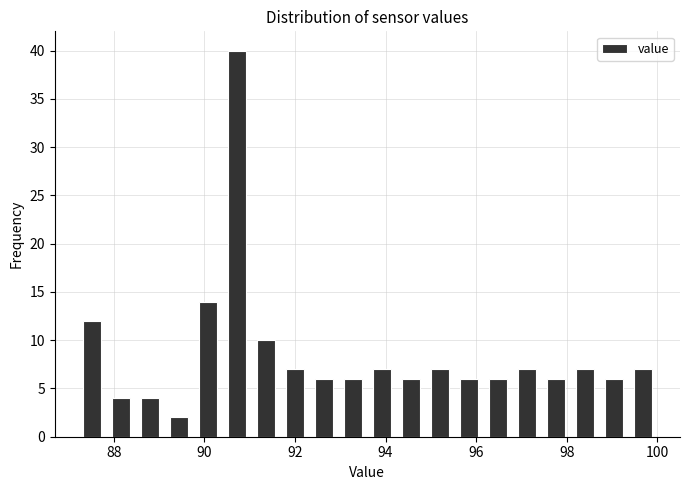

Read against the x-axis, roughly where is the centre of the tallest bar?

90.8